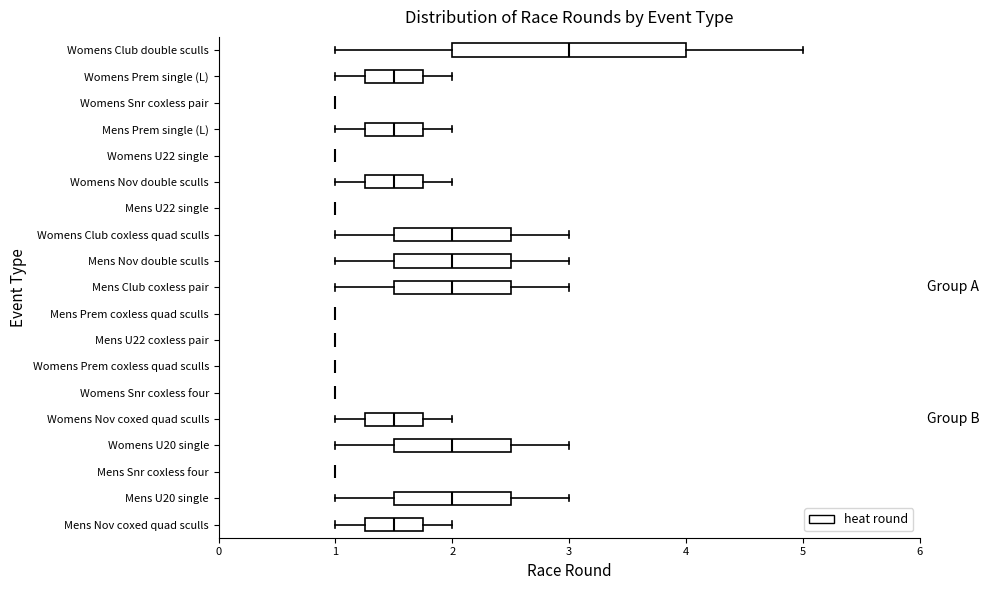

Reading bottom to top, read every box against the x-axis: the position of its median line, the range the box covers, and the ends of its whiskers. The values are not printed on the chart, so give them approximately, as read against the axis.

Mens Nov coxed quad sculls: median 1.5, box 1.3 to 1.8, whiskers 1.0 to 2.0
Mens U20 single: median 2.0, box 1.5 to 2.5, whiskers 1.0 to 3.0
Mens Snr coxless four: box collapsed to a line at 1.0, whiskers 1.0 to 1.0
Womens U20 single: median 2.0, box 1.5 to 2.5, whiskers 1.0 to 3.0
Womens Nov coxed quad sculls: median 1.5, box 1.3 to 1.8, whiskers 1.0 to 2.0
Womens Snr coxless four: box collapsed to a line at 1.0, whiskers 1.0 to 1.0
Womens Prem coxless quad sculls: box collapsed to a line at 1.0, whiskers 1.0 to 1.0
Mens U22 coxless pair: box collapsed to a line at 1.0, whiskers 1.0 to 1.0
Mens Prem coxless quad sculls: box collapsed to a line at 1.0, whiskers 1.0 to 1.0
Mens Club coxless pair: median 2.0, box 1.5 to 2.5, whiskers 1.0 to 3.0
Mens Nov double sculls: median 2.0, box 1.5 to 2.5, whiskers 1.0 to 3.0
Womens Club coxless quad sculls: median 2.0, box 1.5 to 2.5, whiskers 1.0 to 3.0
Mens U22 single: box collapsed to a line at 1.0, whiskers 1.0 to 1.0
Womens Nov double sculls: median 1.5, box 1.3 to 1.8, whiskers 1.0 to 2.0
Womens U22 single: box collapsed to a line at 1.0, whiskers 1.0 to 1.0
Mens Prem single (L): median 1.5, box 1.3 to 1.8, whiskers 1.0 to 2.0
Womens Snr coxless pair: box collapsed to a line at 1.0, whiskers 1.0 to 1.0
Womens Prem single (L): median 1.5, box 1.3 to 1.8, whiskers 1.0 to 2.0
Womens Club double sculls: median 3.0, box 2.0 to 4.0, whiskers 1.0 to 5.0